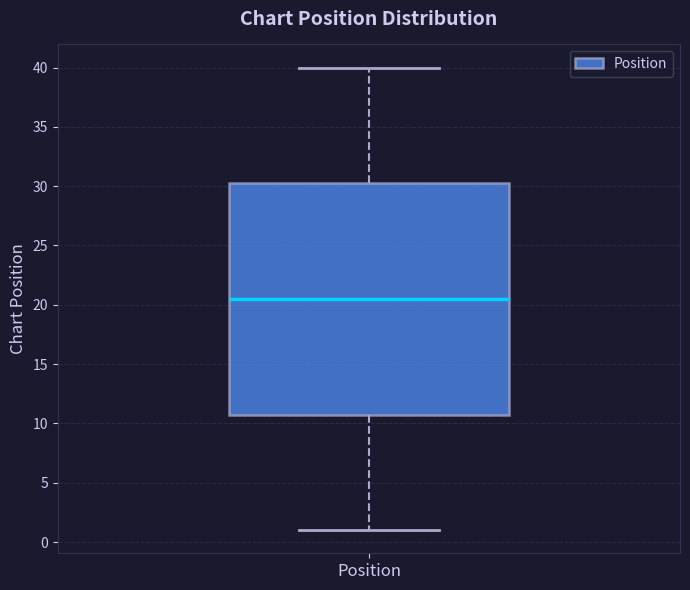

Read this box plot against the y-axis: the position of the median line, the range covered by the box, and the ends of both whiskers. The values are not printed on the chart, so give them approximately, as read against the axis.

median 20.5, box 11.0 to 30.5, whiskers 1.0 to 40.0